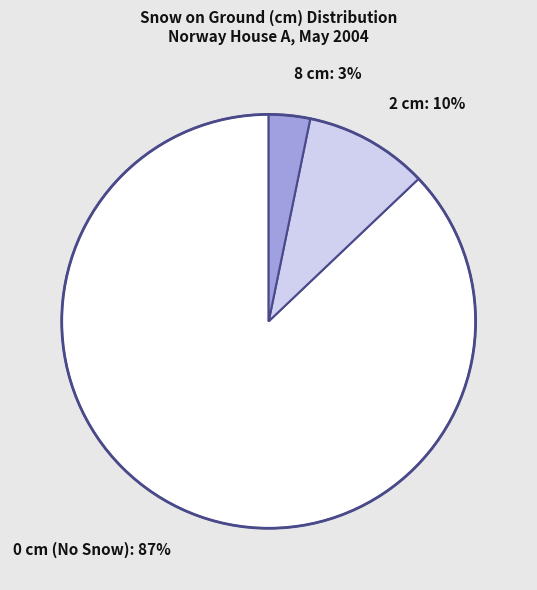

Is it true that 0 cm (No Snow): 87% is 87% of the pie?

True